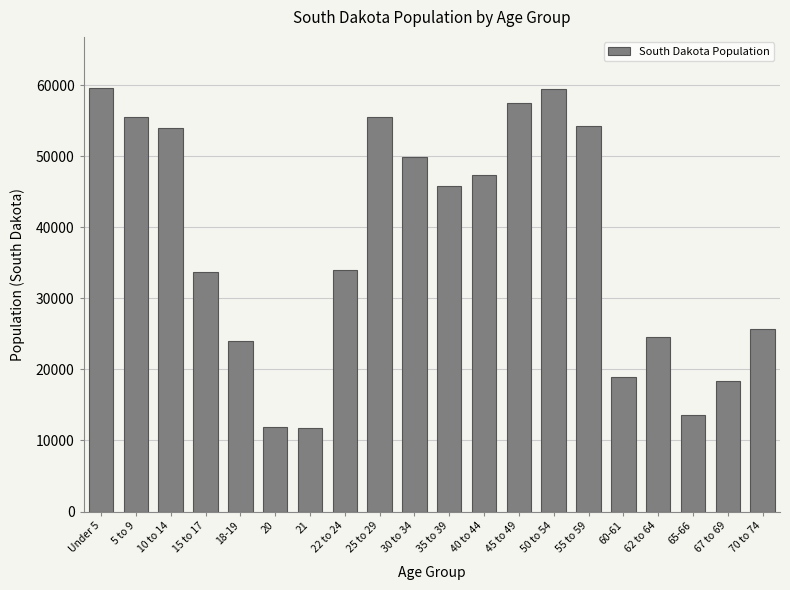

What is the difference between the maximum and minimum values?

47882